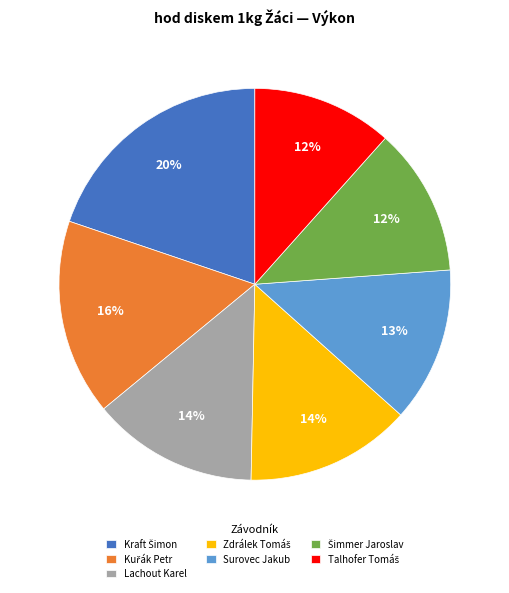

To the nearest percent, what percentage of the pie is Surovec Jakub?

13%